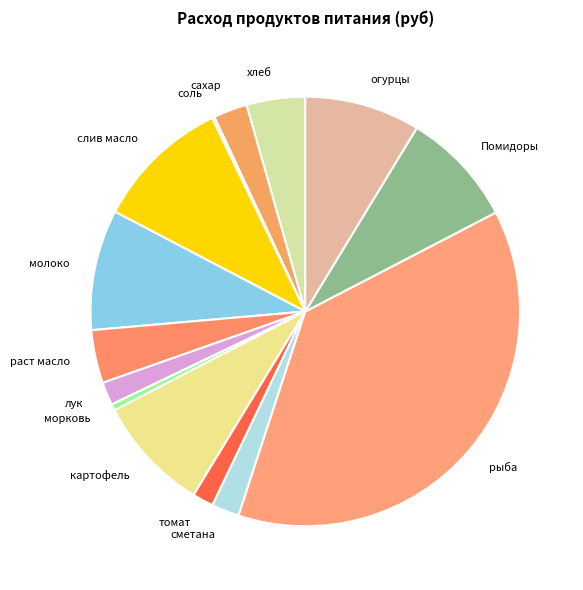

Does any single category account for the majority?

No